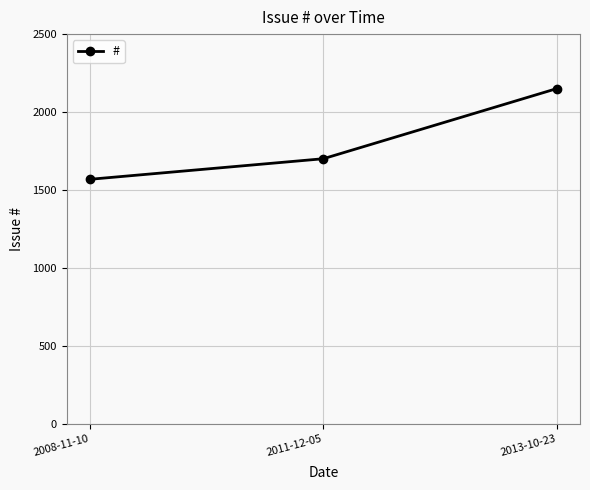

Which category has the highest value across all series?

2013-10-23